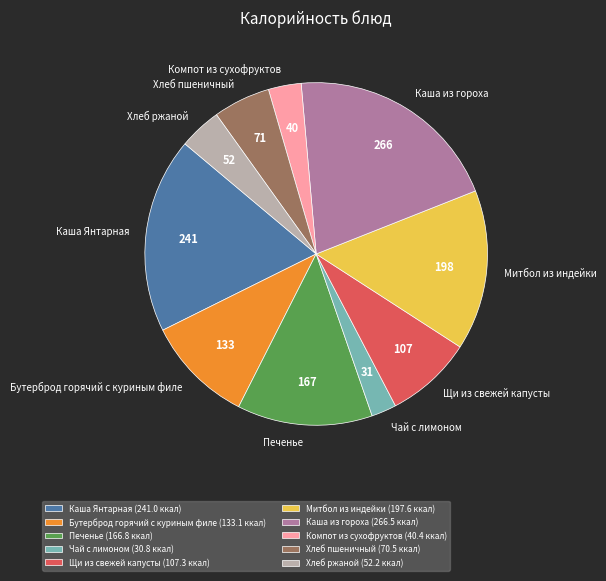

Does Каша из гороха account for over 50% of the chart?

No